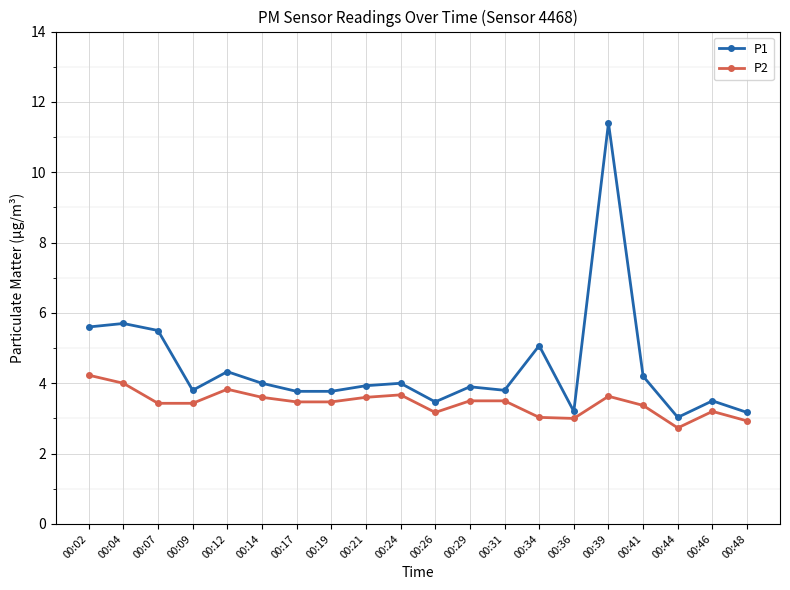

What is the sum of all P1 values?

89.1